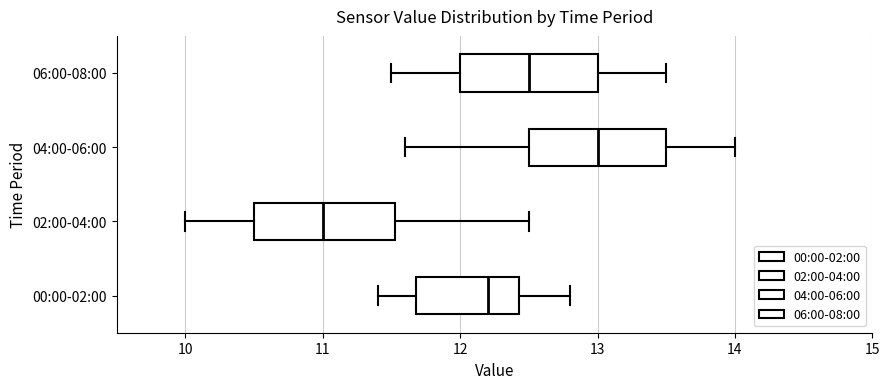

Reading bottom to top, transcribe this box plot: for each box, give where its median line is, the range the box spans, and where its two whiskers end, as read against the x-axis. The values are not printed on the chart, so give them approximately, as read against the axis.

00:00-02:00: median 12.2, box 11.7 to 12.4, whiskers 11.4 to 12.8
02:00-04:00: median 11.0, box 10.5 to 11.5, whiskers 10.0 to 12.5
04:00-06:00: median 13.0, box 12.5 to 13.5, whiskers 11.6 to 14.0
06:00-08:00: median 12.5, box 12.0 to 13.0, whiskers 11.5 to 13.5